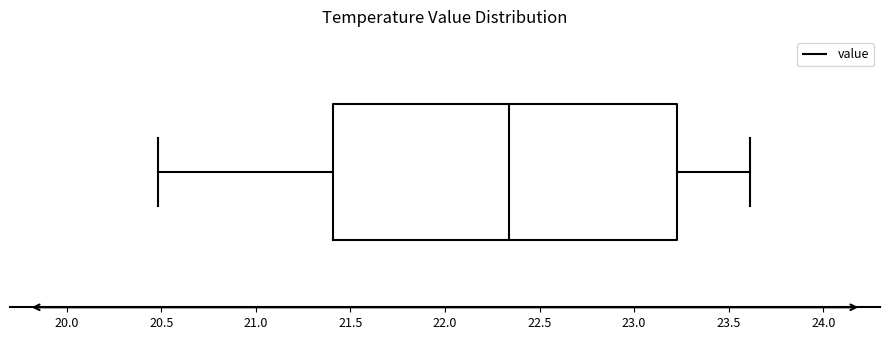

Where is the left edge of the box on the x-axis? The values are not printed on the chart, so give them approximately, as read against the axis.

21.40